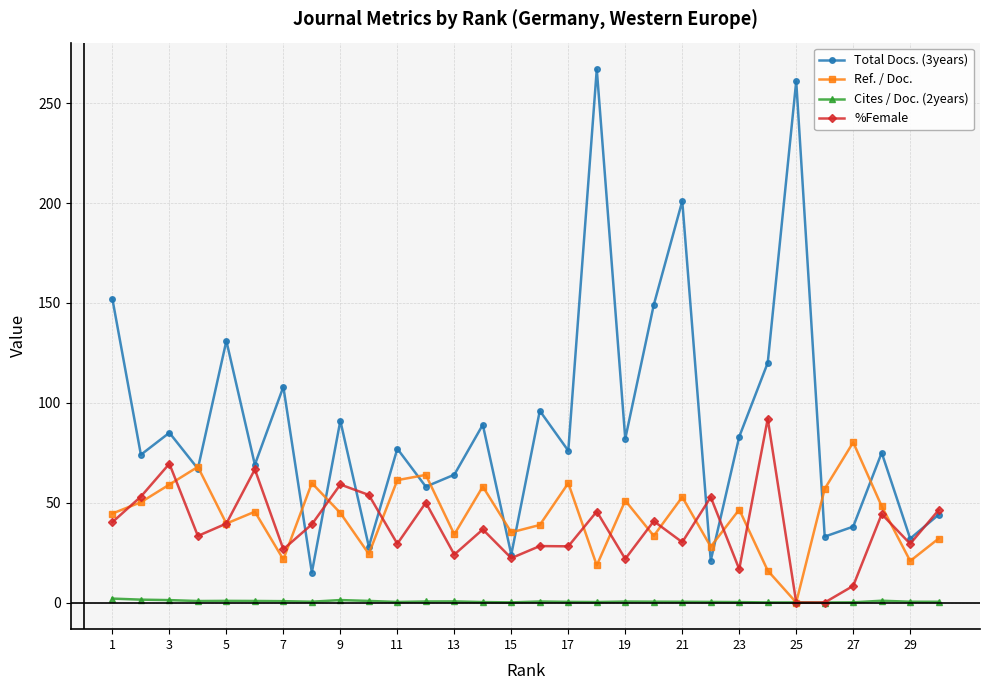

How many data points does each series have?

30